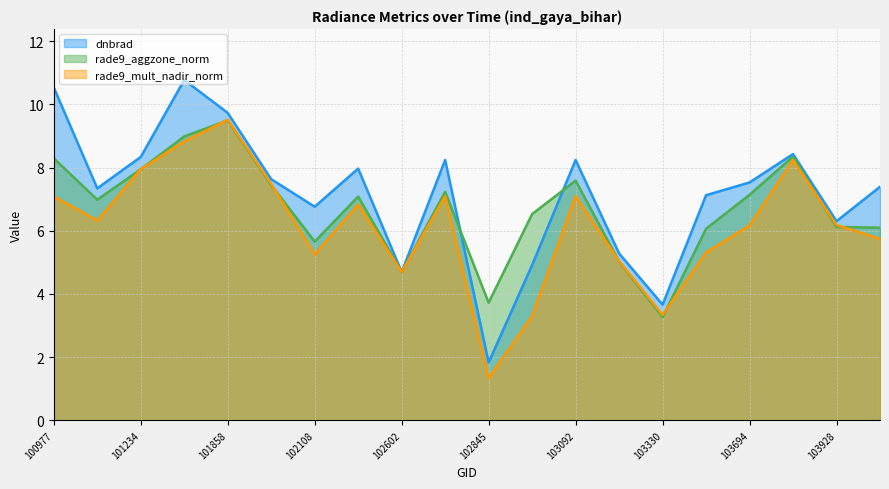

What is the value of the dnbrad point at the 17th from the left?

7.5